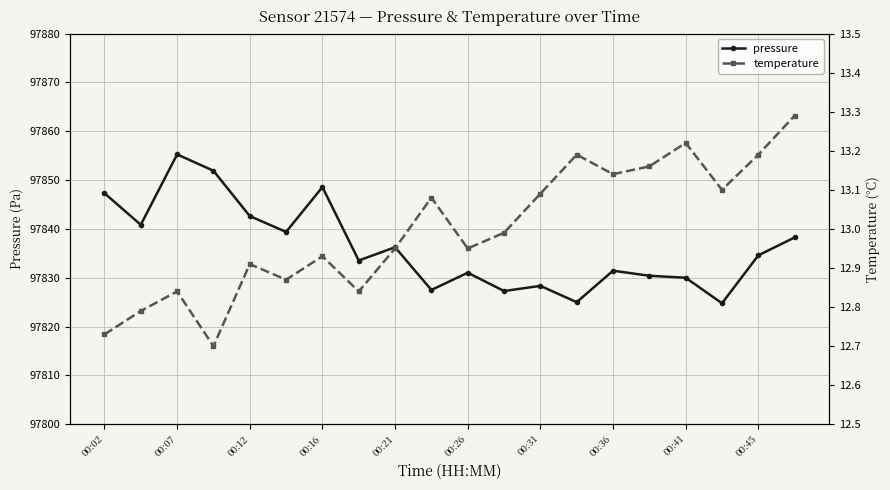

True or false: temperature and pressure cross at least once.

False